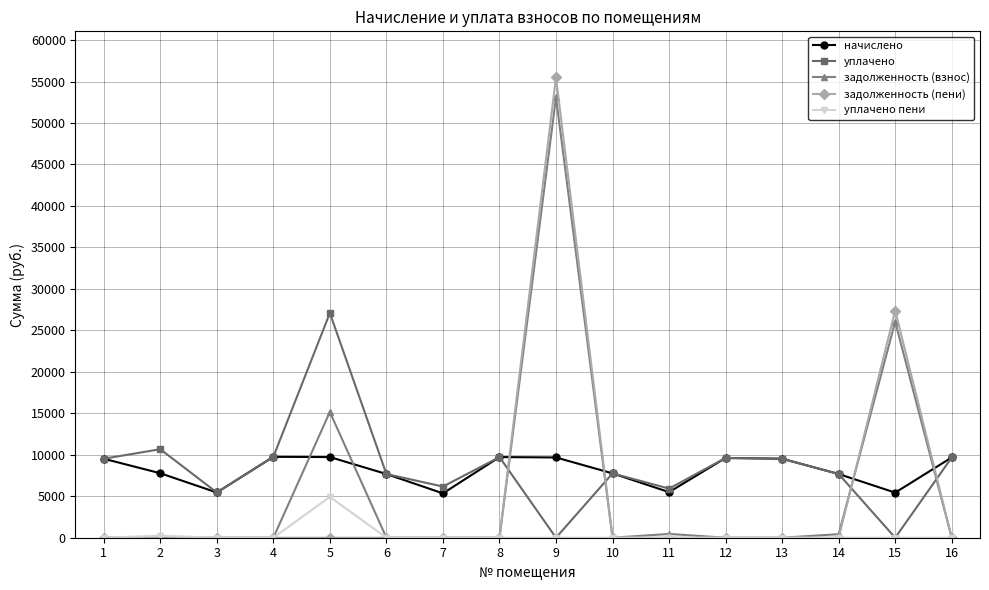

What is the maximum value for задолженность (пени)?

55498.2